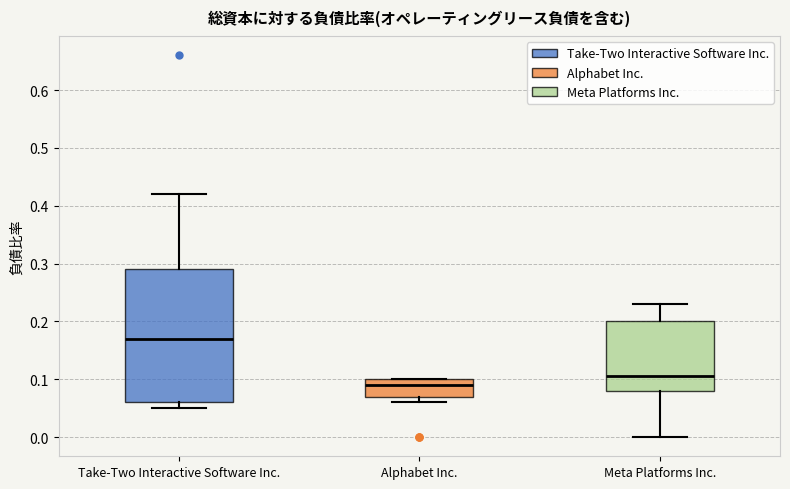

Where does the lower whisker of the box for Meta Platforms Inc. end on the y-axis? The values are not printed on the chart, so give them approximately, as read against the axis.

0.00